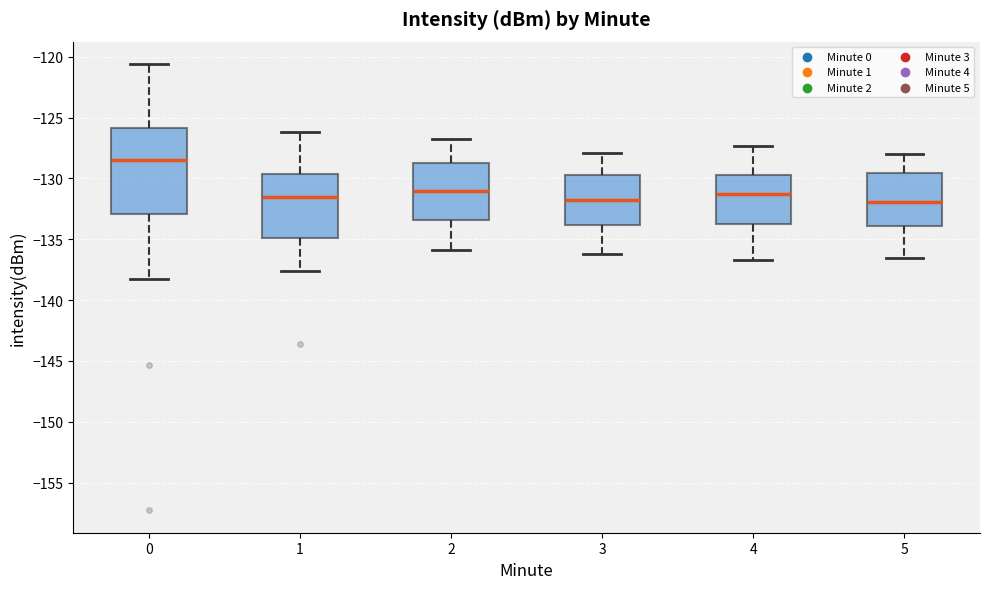

Where is the lower edge of the box at x = 2 on the y-axis? The values are not printed on the chart, so give them approximately, as read against the axis.

-133.5